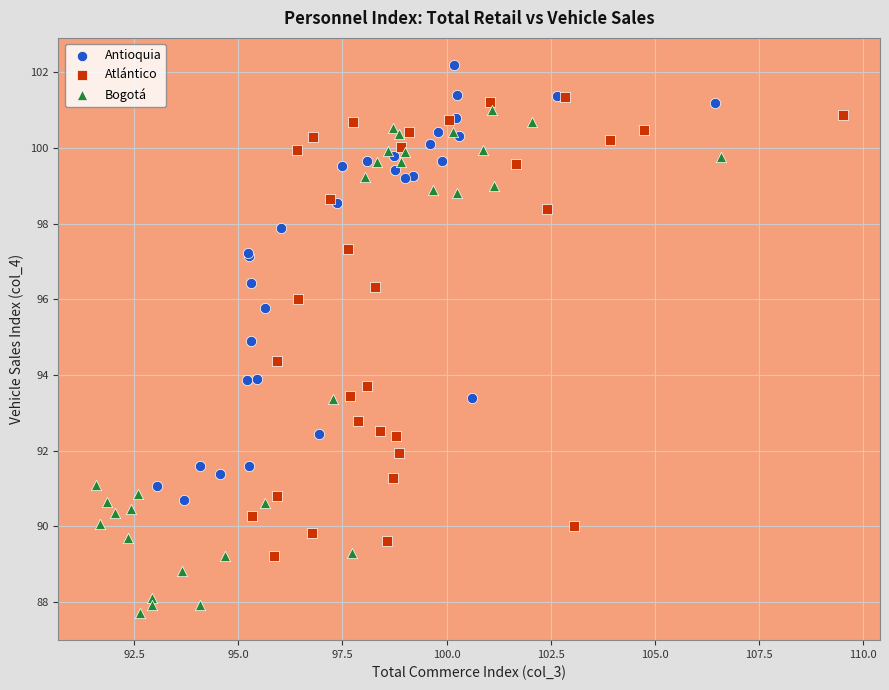

Which series has the largest Y range (max minus min)?

Bogotá